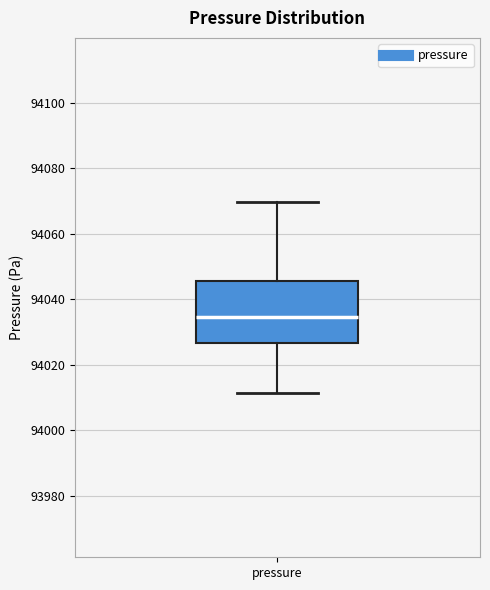

Transcribe this box plot: give where the median line is, the range the box spans, and where the two whiskers end, as read against the y-axis. The values are not printed on the chart, so give them approximately, as read against the axis.

median 94034, box 94026 to 94046, whiskers 94012 to 94070